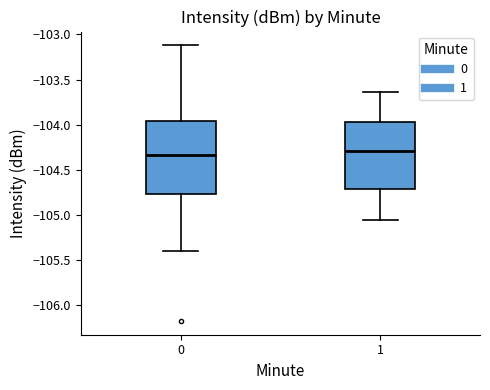

Where does the lower whisker of the box at x = 1 end on the y-axis? The values are not printed on the chart, so give them approximately, as read against the axis.

-105.05